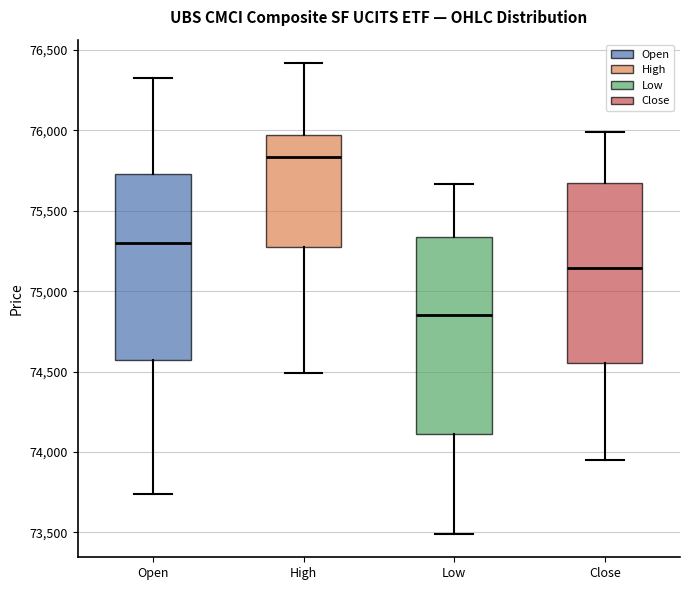

Comparing the boxes themselves (not the whiskers), which one is the tallest?

Low